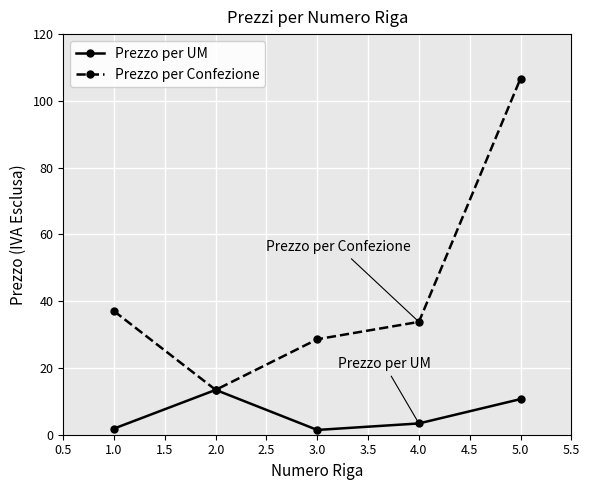

What is the spread (max minus min) of values at 2.0?

0.0